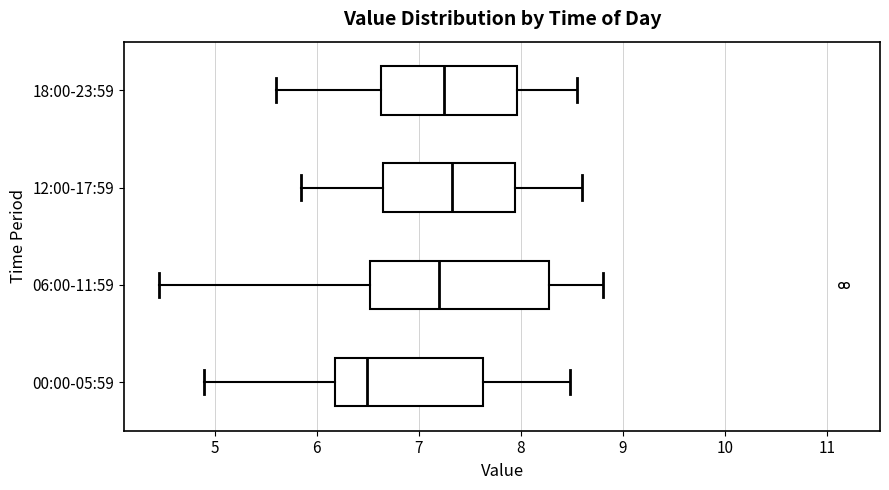

Where is the right edge of the box for 06:00-11:59 on the x-axis? The values are not printed on the chart, so give them approximately, as read against the axis.

8.3